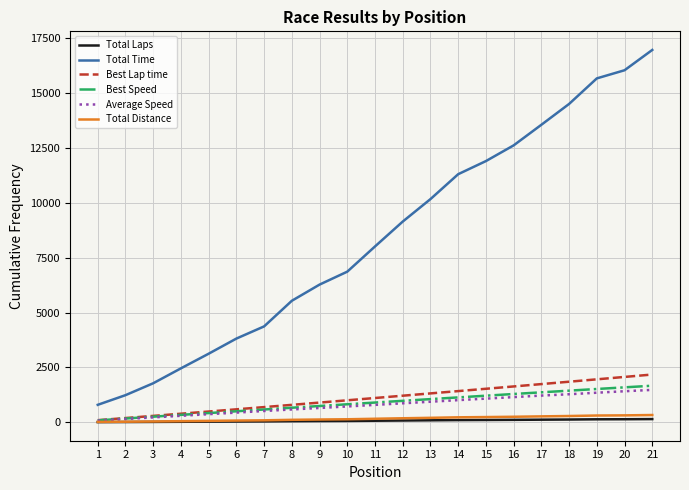

Does the chart display data point markers on the line(s)?

No